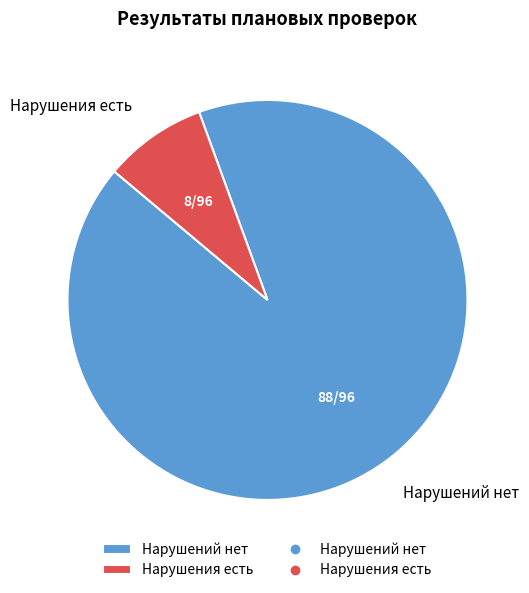

Which slice represents more than half of the pie?

Нарушений нет